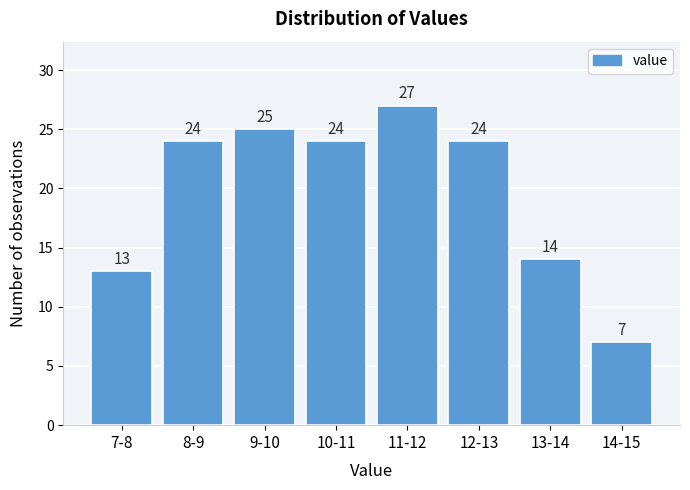

Reading left to right, transcribe all the data shown in this chart.

13	24	25	24	27	24	14	7